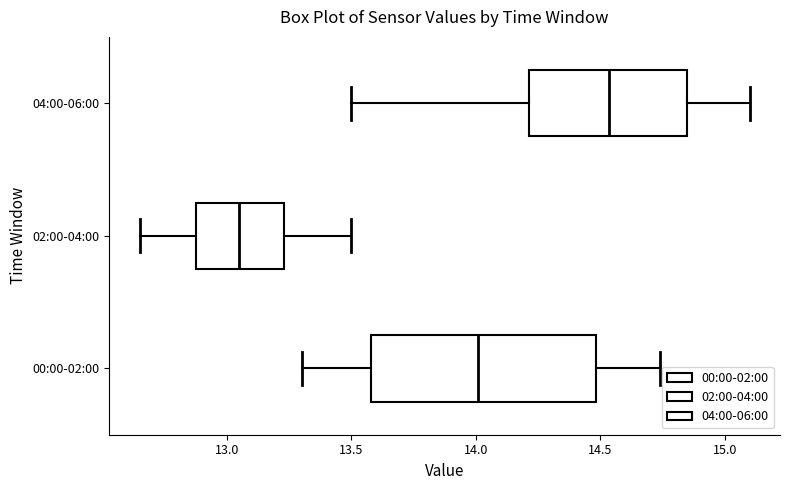

Where is the right edge of the box for 02:00-04:00 on the x-axis? The values are not printed on the chart, so give them approximately, as read against the axis.

13.25